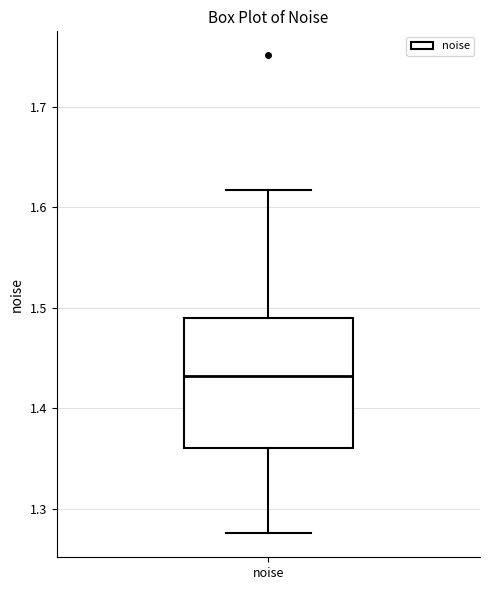

Read this box plot against the y-axis: the position of the median line, the range covered by the box, and the ends of both whiskers. The values are not printed on the chart, so give them approximately, as read against the axis.

median 1.43, box 1.36 to 1.49, whiskers 1.28 to 1.62